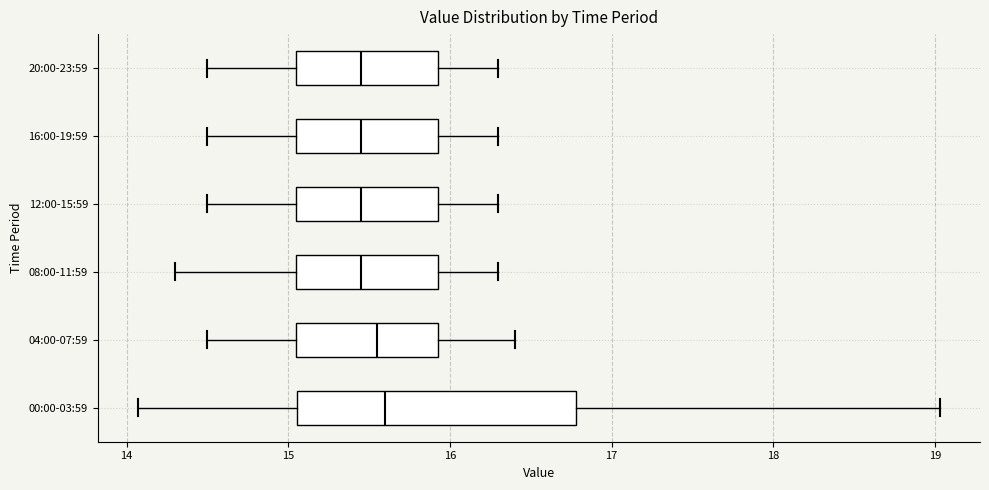

Which box is the widest, from its left edge to its right edge?

00:00-03:59